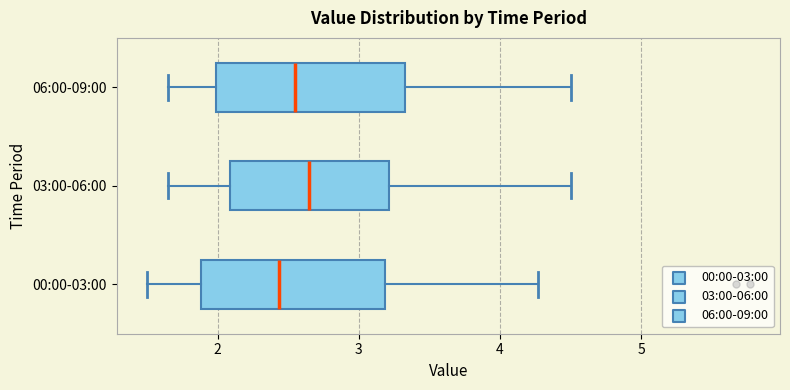

Reading bottom to top, read every box against the x-axis: the position of its median line, the range the box covers, and the ends of its whiskers. The values are not printed on the chart, so give them approximately, as read against the axis.

00:00-03:00: median 2.4, box 1.9 to 3.2, whiskers 1.5 to 4.3
03:00-06:00: median 2.7, box 2.1 to 3.2, whiskers 1.7 to 4.5
06:00-09:00: median 2.6, box 2.0 to 3.3, whiskers 1.7 to 4.5